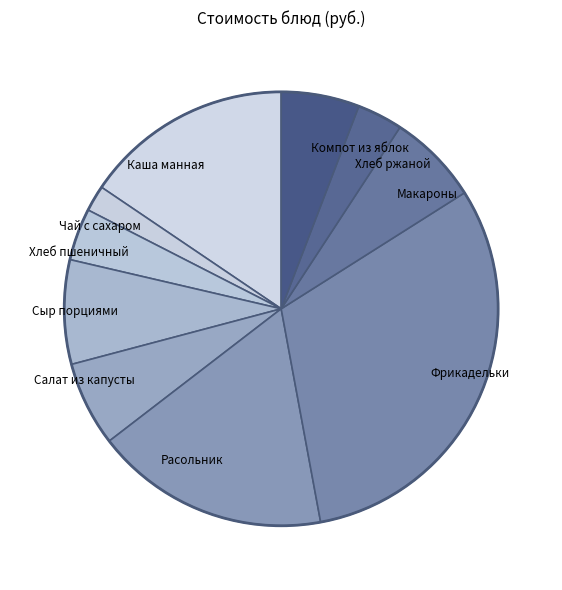

Is there any slice that represents more than half of the pie?

No